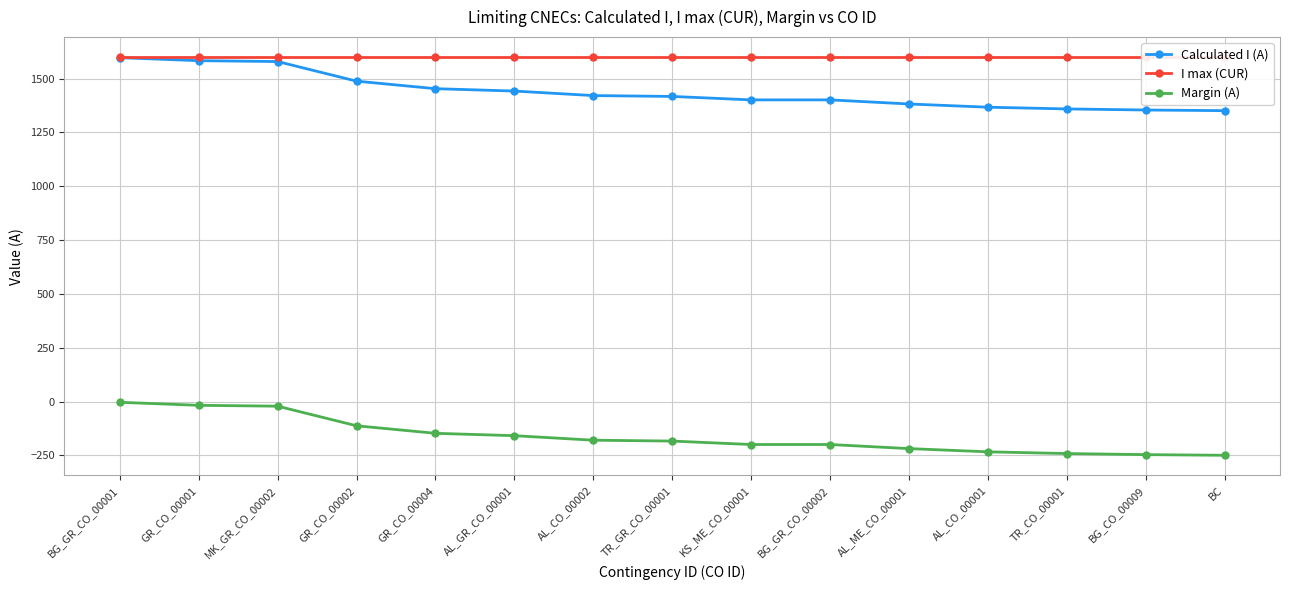

Reading left to right, extract all data points from this chart.

Calculated I (A): BG_GR_CO_00001=1597	GR_CO_00001=1583	MK_GR_CO_00002=1579	GR_CO_00002=1488	GR_CO_00004=1453	AL_GR_CO_00001=1442	AL_CO_00002=1421	TR_GR_CO_00001=1417	KS_ME_CO_00001=1401	BG_GR_CO_00002=1401	AL_ME_CO_00001=1382	AL_CO_00001=1367	TR_CO_00001=1359	BG_CO_00009=1354	BC=1351
I max (CUR): BG_GR_CO_00001=1600	GR_CO_00001=1600	MK_GR_CO_00002=1600	GR_CO_00002=1600	GR_CO_00004=1600	AL_GR_CO_00001=1600	AL_CO_00002=1600	TR_GR_CO_00001=1600	KS_ME_CO_00001=1600	BG_GR_CO_00002=1600	AL_ME_CO_00001=1600	AL_CO_00001=1600	TR_CO_00001=1600	BG_CO_00009=1600	BC=1600
Margin (A): BG_GR_CO_00001=-3	GR_CO_00001=-17	MK_GR_CO_00002=-21	GR_CO_00002=-112	GR_CO_00004=-147	AL_GR_CO_00001=-158	AL_CO_00002=-179	TR_GR_CO_00001=-183	KS_ME_CO_00001=-199	BG_GR_CO_00002=-199	AL_ME_CO_00001=-218	AL_CO_00001=-233	TR_CO_00001=-241	BG_CO_00009=-246	BC=-249